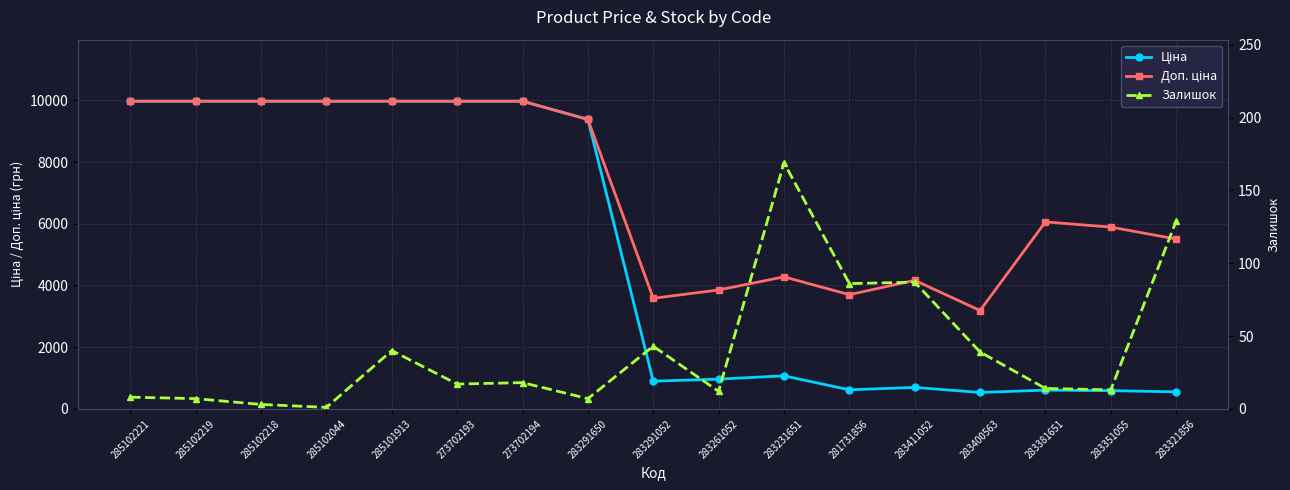

What is the difference between the highest and lowest values at 285102219?

9968.0